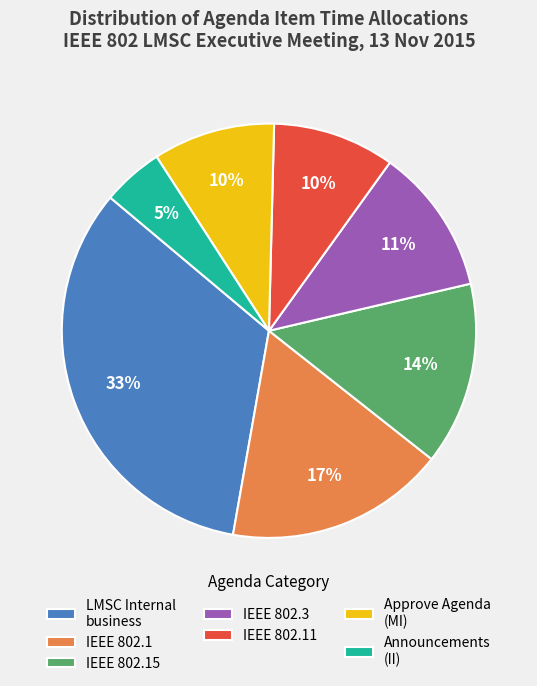

Between IEEE 802.1 and Approve Agenda (MI), which is larger?

IEEE 802.1